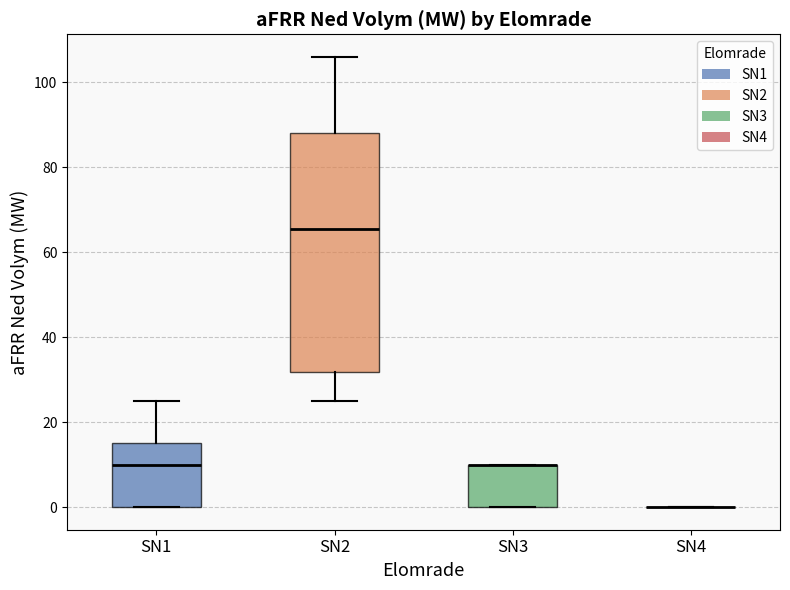

Reading left to right, read every box against the y-axis: the position of its median line, the range the box covers, and the ends of its whiskers. The values are not printed on the chart, so give them approximately, as read against the axis.

SN1: median 10, box 0 to 16, whiskers 0 to 26
SN2: median 66, box 32 to 88, whiskers 26 to 106
SN3: median 10 (drawn on the box's upper edge), box 0 to 10, whiskers 0 to 10
SN4: box collapsed to a line at 0, whiskers 0 to 0